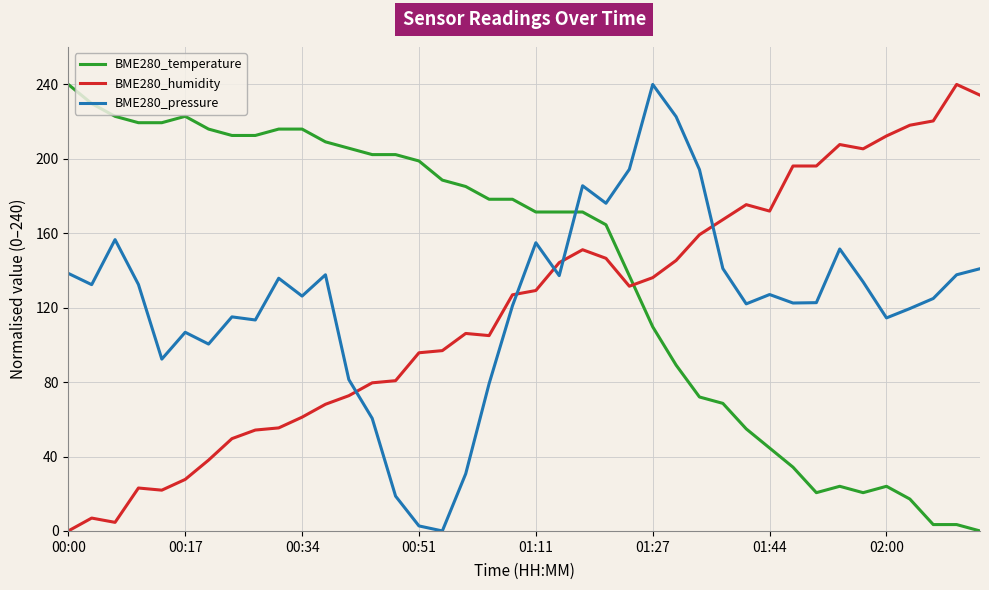

What is the greatest value displayed?

240.0